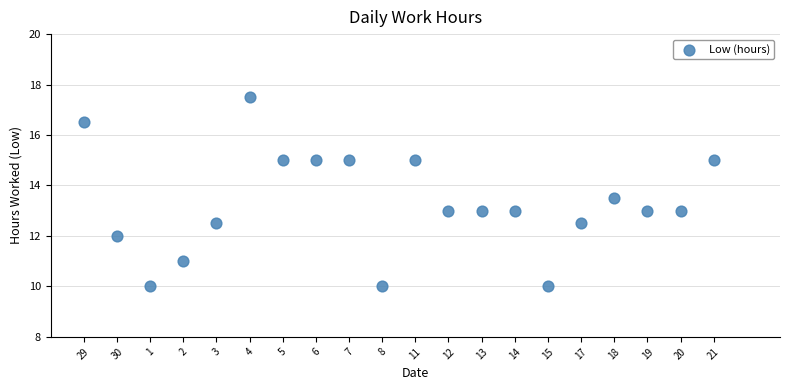

What is the range of Y values (max minus min)?

7.5